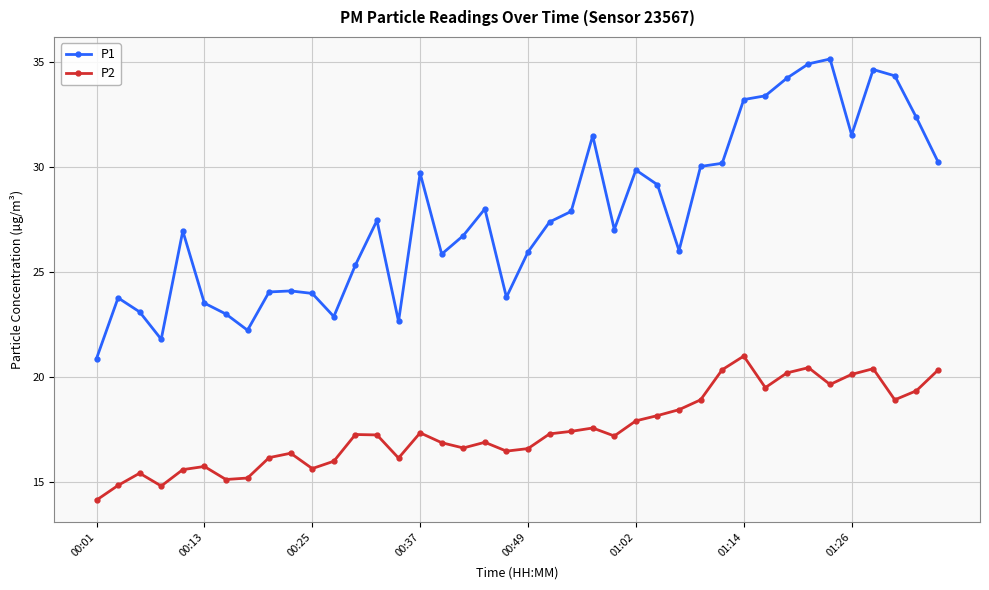

What is the difference between the maximum and second lowest values in the P1 series?

13.3